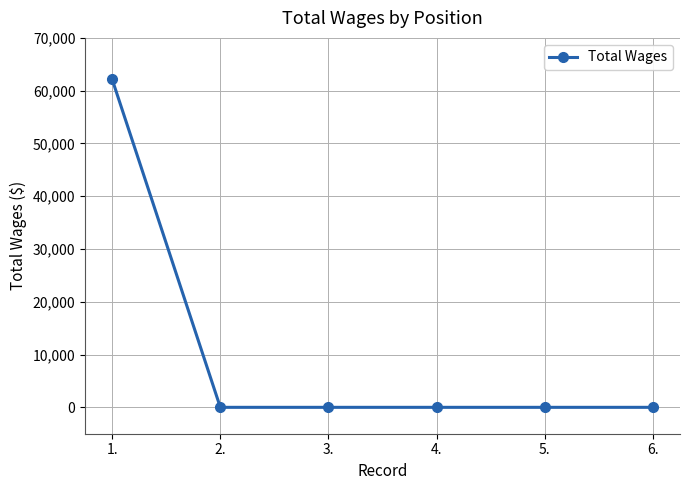

The chart shows a value of 30433 at 2.. True or false?

False